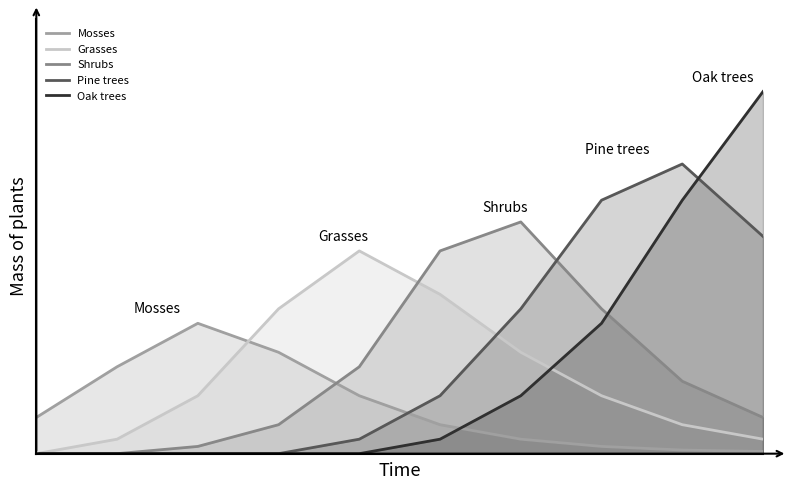

True or false: Shrubs and Oak trees cross at least once.

True